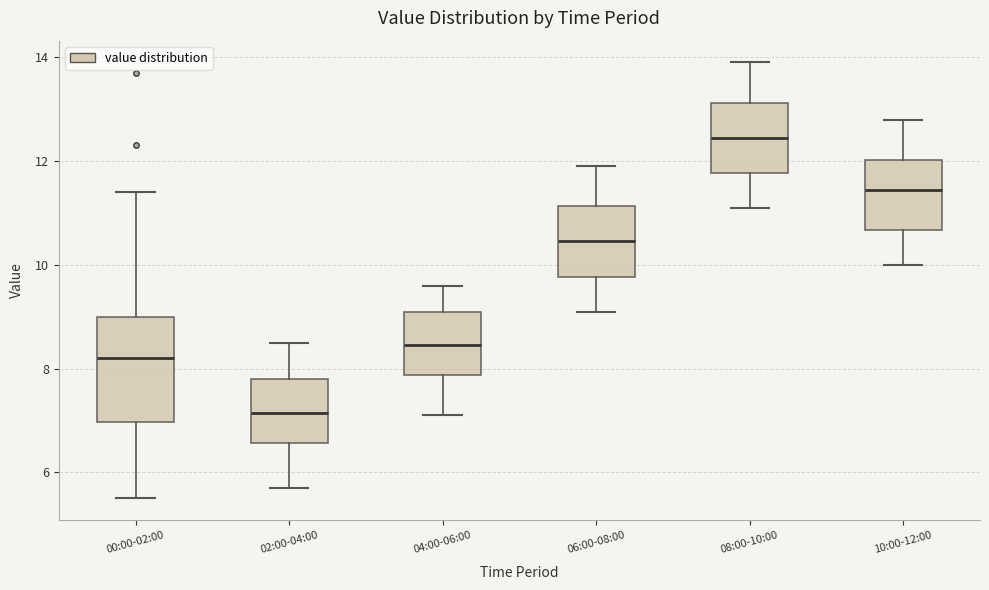

Reading left to right, transcribe this box plot: for each box, give where its median line is, the range the box spans, and where its two whiskers end, as read against the y-axis. The values are not printed on the chart, so give them approximately, as read against the axis.

00:00-02:00: median 8.2, box 7.0 to 9.0, whiskers 5.6 to 11.4
02:00-04:00: median 7.2, box 6.6 to 7.8, whiskers 5.8 to 8.6
04:00-06:00: median 8.4, box 7.8 to 9.2, whiskers 7.2 to 9.6
06:00-08:00: median 10.4, box 9.8 to 11.2, whiskers 9.2 to 12.0
08:00-10:00: median 12.4, box 11.8 to 13.2, whiskers 11.2 to 14.0
10:00-12:00: median 11.4, box 10.6 to 12.0, whiskers 10.0 to 12.8